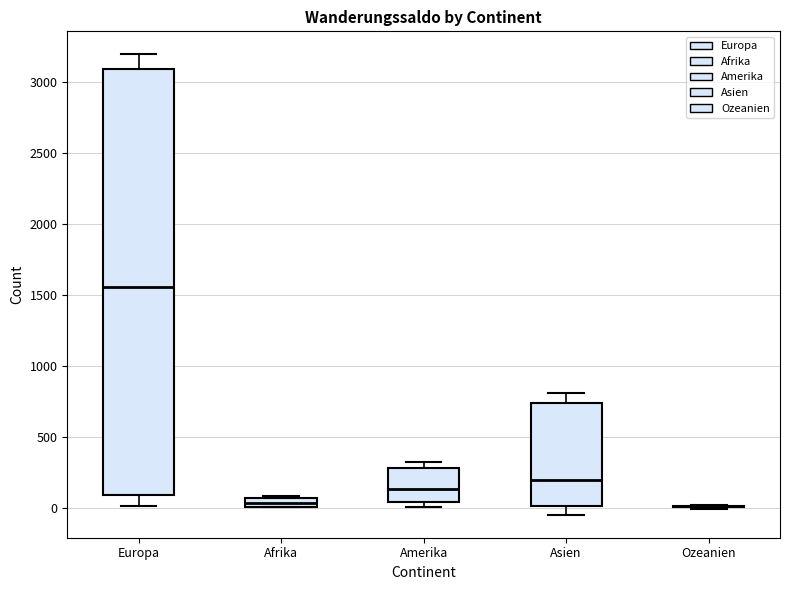

Which box is the tallest, from its lower edge to its upper edge?

Europa